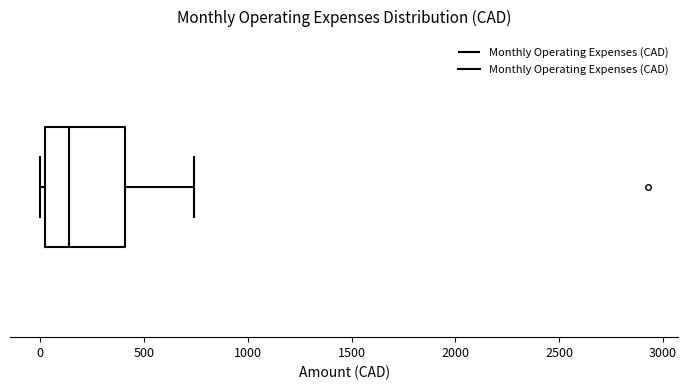

Transcribe this box plot: give where the median line is, the range the box spans, and where the two whiskers end, as read against the x-axis. The values are not printed on the chart, so give them approximately, as read against the axis.

median 150, box 50 to 400, whiskers 0 to 750